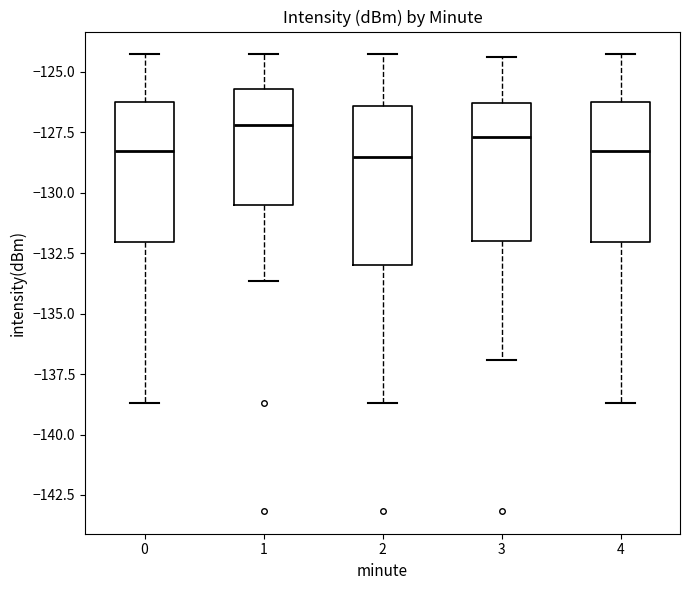

Comparing the boxes themselves (not the whiskers), which one is the tallest?

2